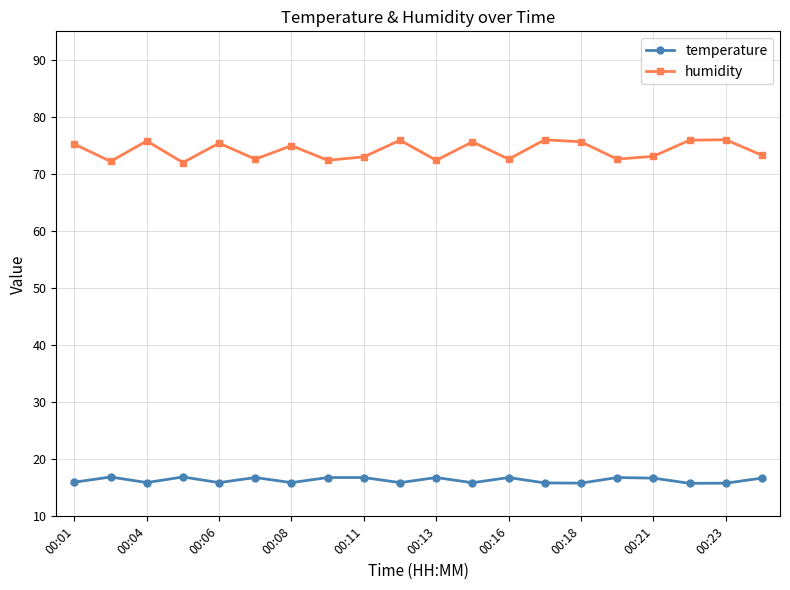

In humidity, how many points are higher than both neighbors (excluding endpoints)?

7